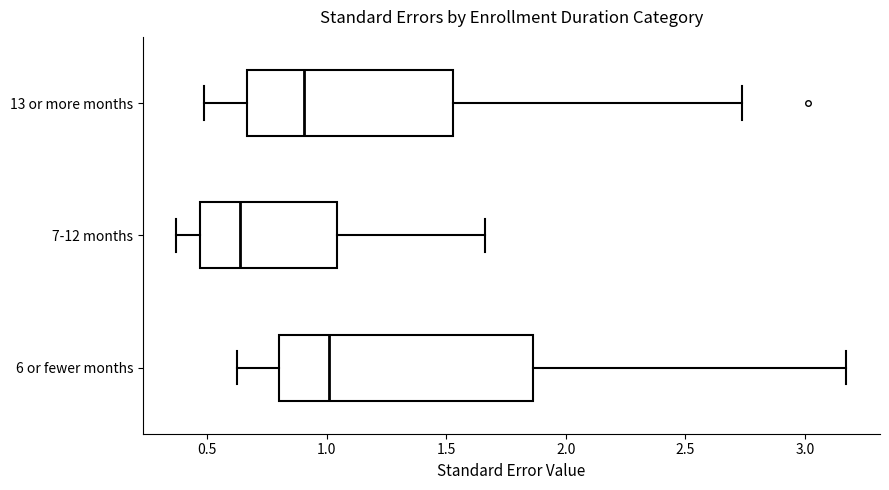

Which box is the widest, from its left edge to its right edge?

6 or fewer months